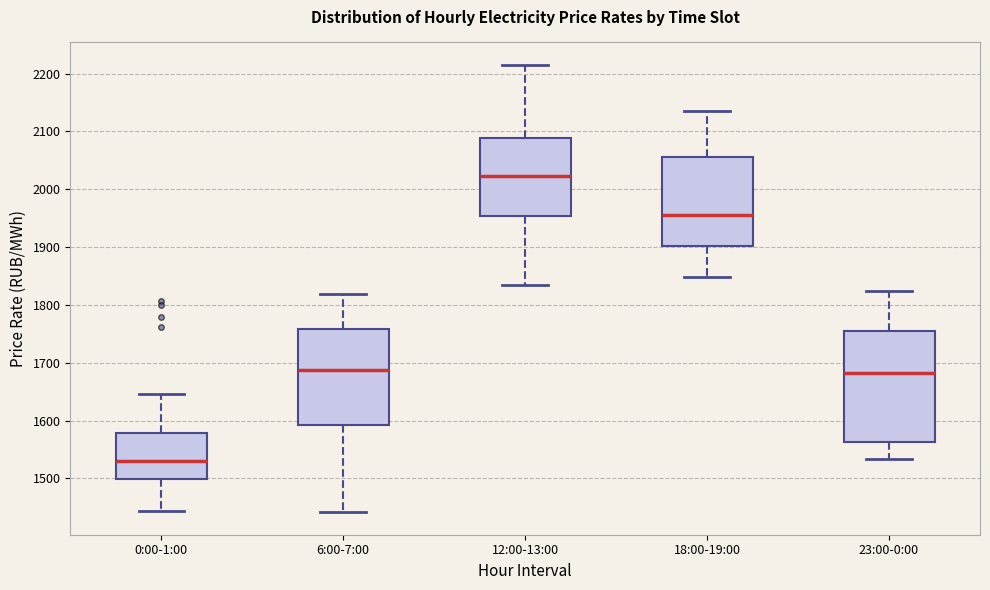

Reading left to right, read every box against the y-axis: the position of its median line, the range the box covers, and the ends of its whiskers. The values are not printed on the chart, so give them approximately, as read against the axis.

0:00-1:00: median 1530, box 1500 to 1580, whiskers 1440 to 1650
6:00-7:00: median 1690, box 1590 to 1760, whiskers 1440 to 1820
12:00-13:00: median 2020, box 1950 to 2090, whiskers 1830 to 2220
18:00-19:00: median 1960, box 1900 to 2060, whiskers 1850 to 2140
23:00-0:00: median 1680, box 1560 to 1750, whiskers 1530 to 1820